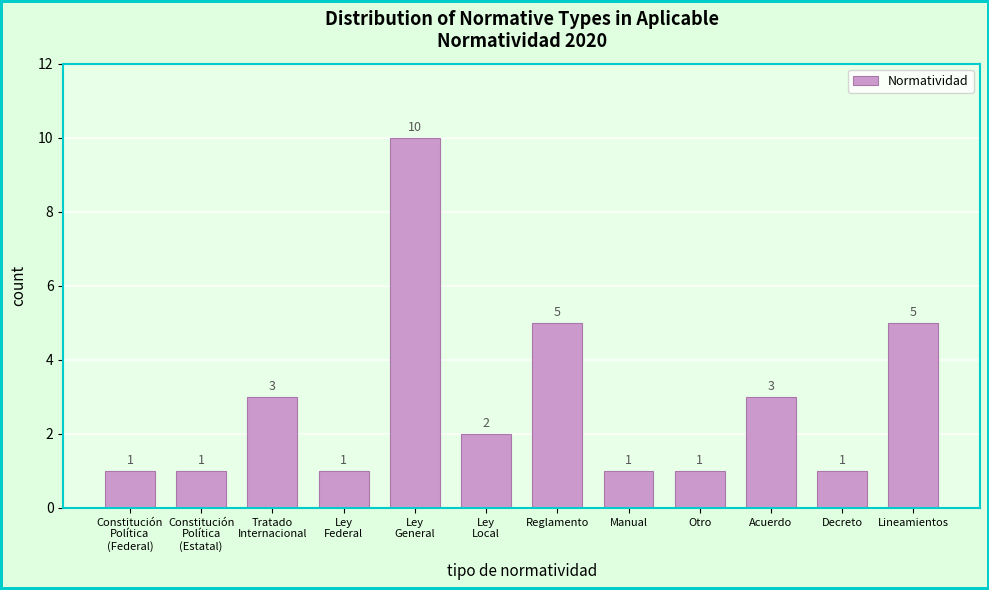

Reading left to right, extract all data points from this chart.

1	1	3	1	10	2	5	1	1	3	1	5